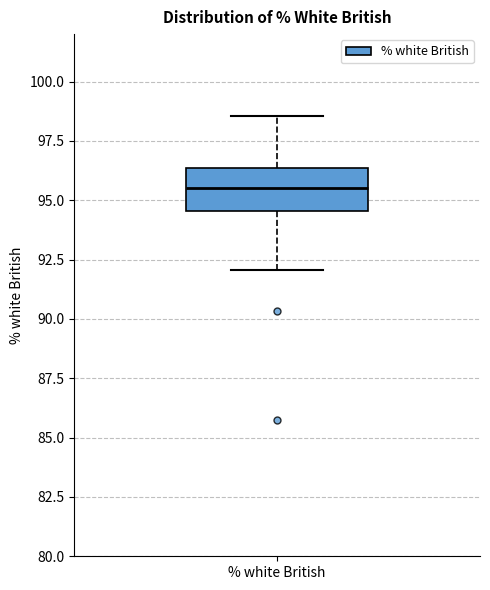

Where does the upper whisker of the box for % white British end on the y-axis? The values are not printed on the chart, so give them approximately, as read against the axis.

98.5